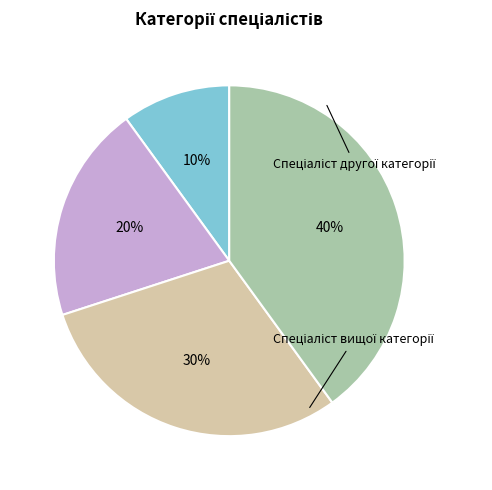

Combined, what portion of the pie is Спеціаліст вищої категорії and Спеціаліст?

50.0%